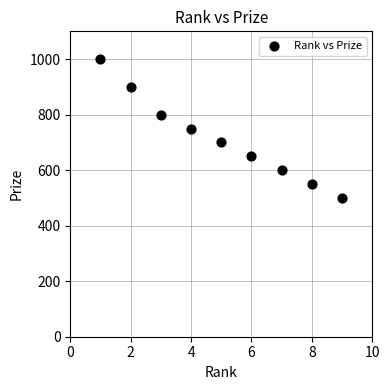

What is the average X value?

5